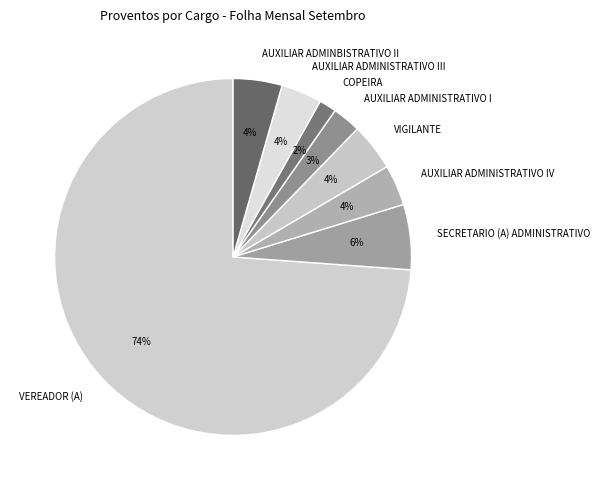

Which category has the smallest portion of the pie?

COPEIRA